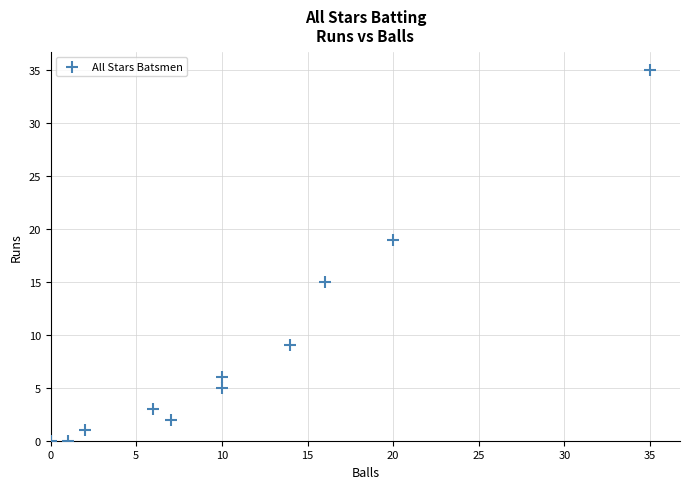

What is the range of X values (max minus min)?

35